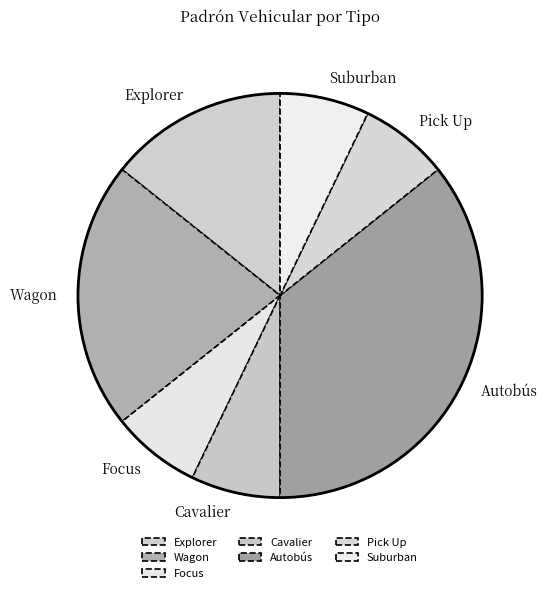

Is it true that Focus is 1% of the pie?

False